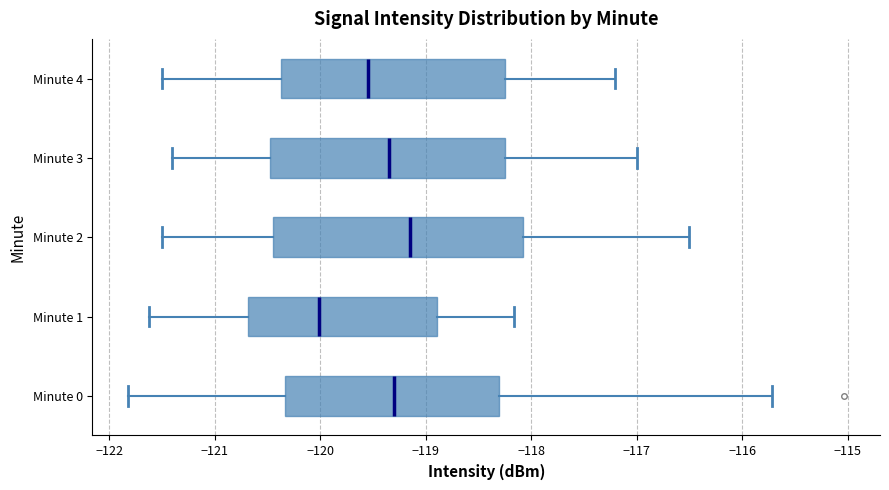

Reading bottom to top, transcribe this box plot: for each box, give where its median line is, the range the box spans, and where its two whiskers end, as read against the x-axis. The values are not printed on the chart, so give them approximately, as read against the axis.

Minute 0: median -119.3, box -120.3 to -118.3, whiskers -121.8 to -115.7
Minute 1: median -120.0, box -120.7 to -118.9, whiskers -121.6 to -118.2
Minute 2: median -119.1, box -120.4 to -118.1, whiskers -121.5 to -116.5
Minute 3: median -119.3, box -120.5 to -118.2, whiskers -121.4 to -117.0
Minute 4: median -119.5, box -120.4 to -118.2, whiskers -121.5 to -117.2